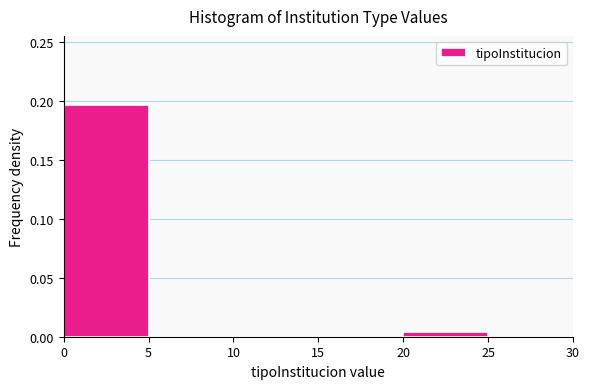

Reading left to right, transcribe this chart: for each bar, give the range it covers on the x-axis and its height. The values are not printed on the chart, so give them approximately, as read against the axis.

0 to 5: 0.195
5 to 10: 0
10 to 15: 0
15 to 20: 0
20 to 25: under 0.005
25 to 30: 0